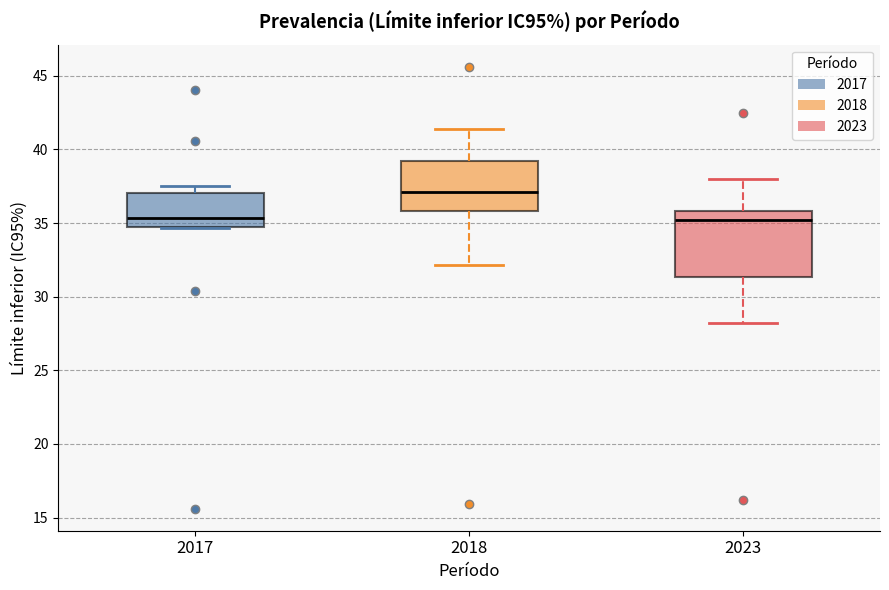

Comparing the boxes themselves (not the whiskers), which one is the tallest?

2023